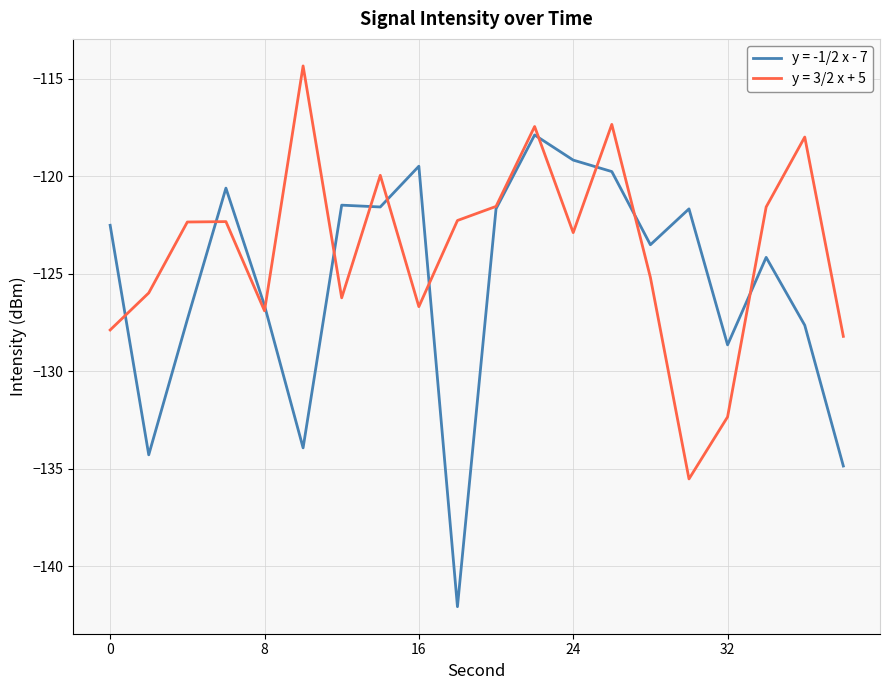

Which series has the largest range (max minus min)?

y = -1/2 x - 7